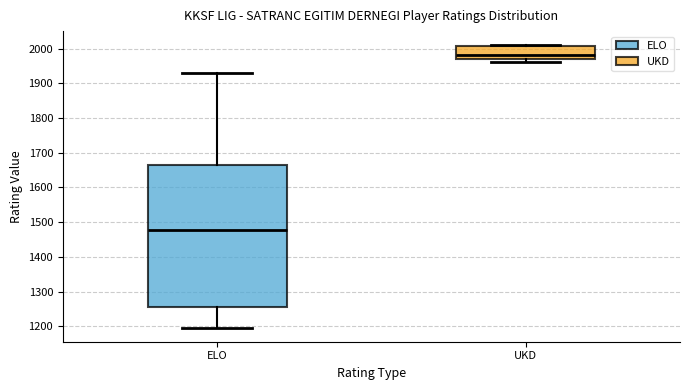

Which box has the lowest median line?

ELO